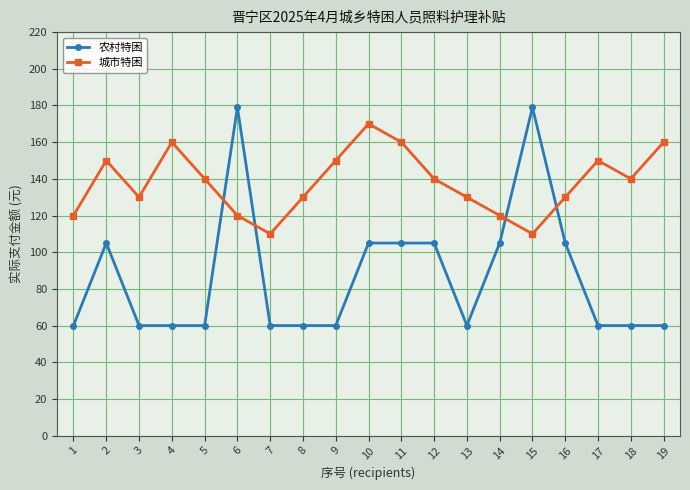

What is the highest value of the 城市特困 series?

170